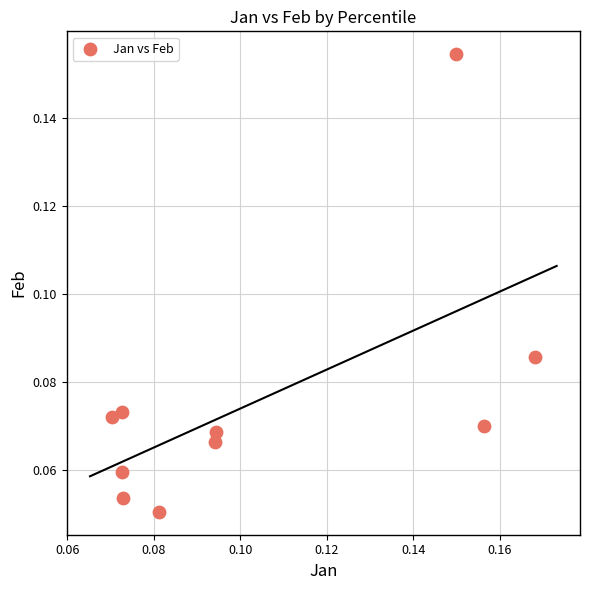

How many points are shown in the scatter plot?

10